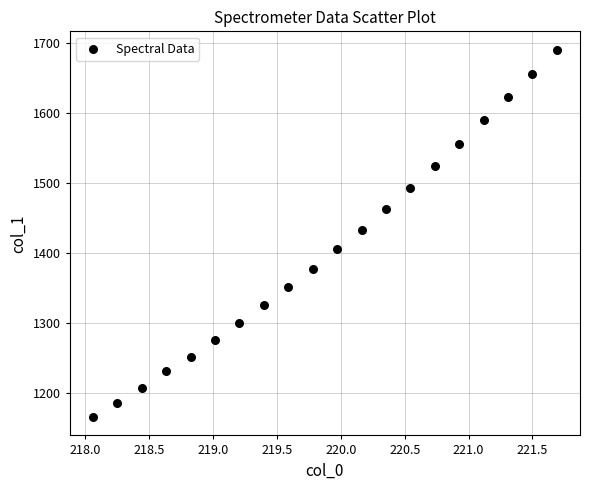

What is the range of X values (max minus min)?

3.6